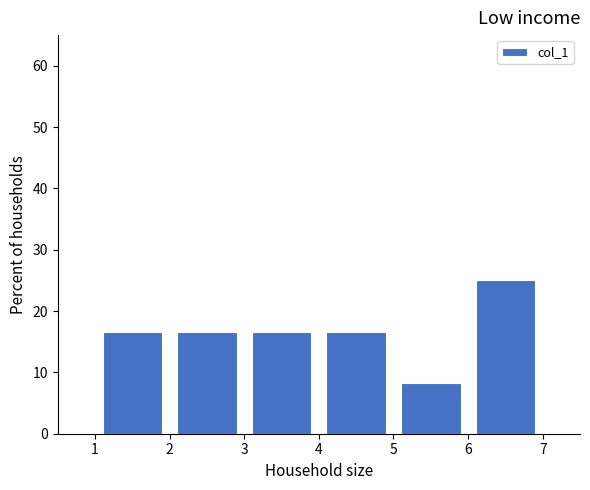

Reading left to right, transcribe this chart: for each bar, give the range it covers on the x-axis and its height. The values are not printed on the chart, so give them approximately, as read against the axis.

1 to 2: 17
2 to 3: 17
3 to 4: 17
4 to 5: 17
5 to 6: 8
6 to 7: 25